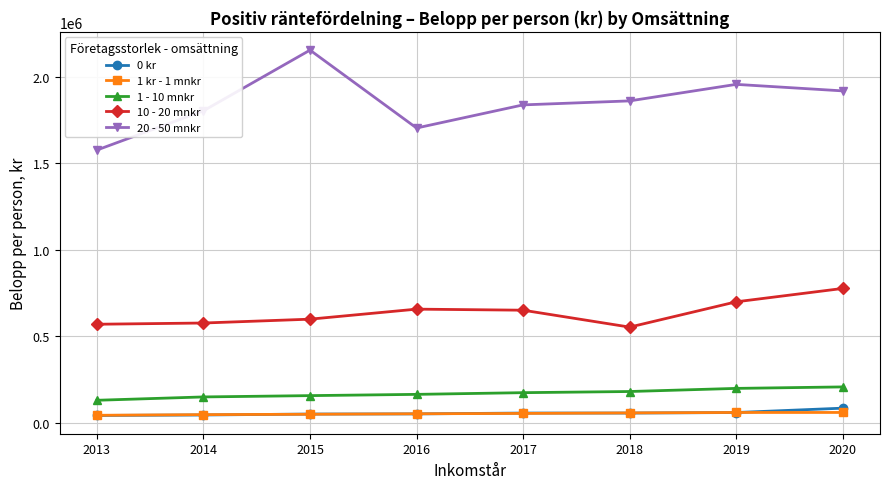

The value of 1 - 10 mnkr at 2013 is 129093.8. True or false?

True